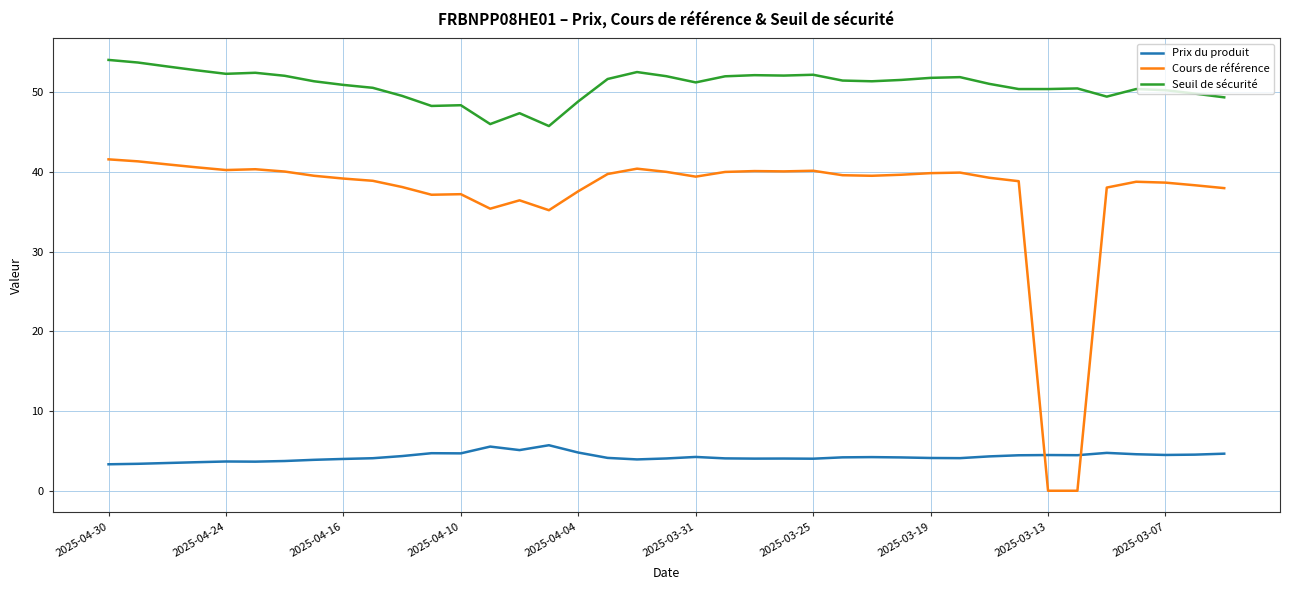

Rank the series by their average value, from highest to lowest.

Seuil de sécurité, Cours de référence, Prix du produit